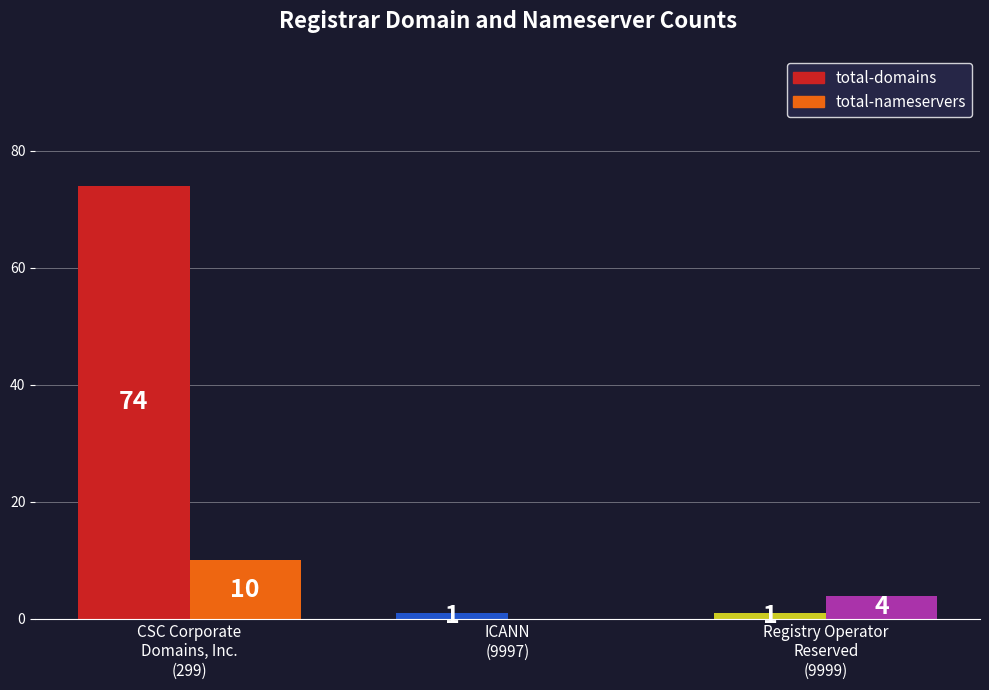

What is the highest value of the total-nameservers series?

10